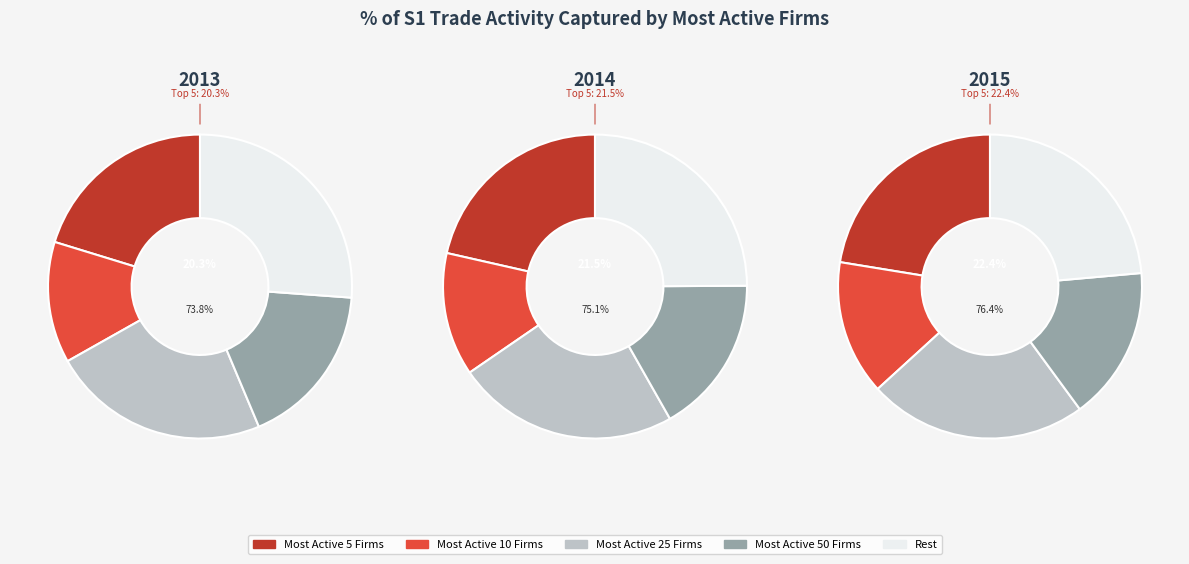

Is it true that 2014 is 33% of the pie?

True